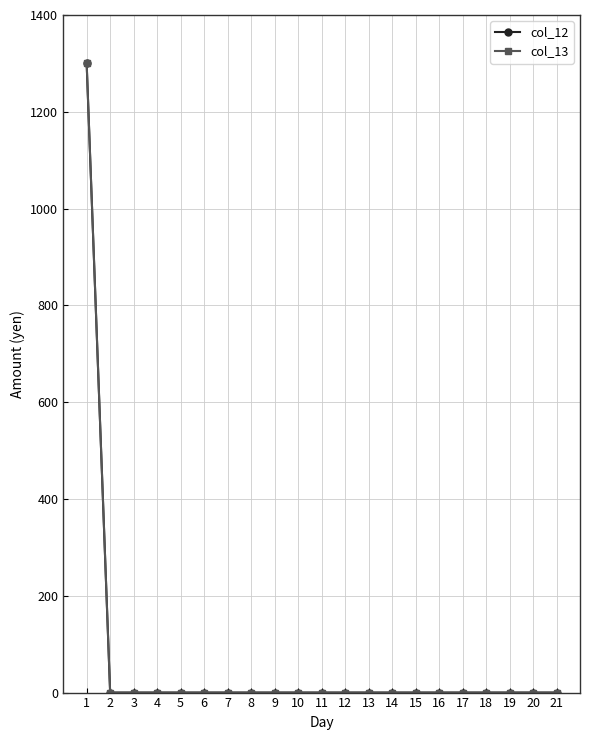

Which series has the largest range (max minus min)?

col_12